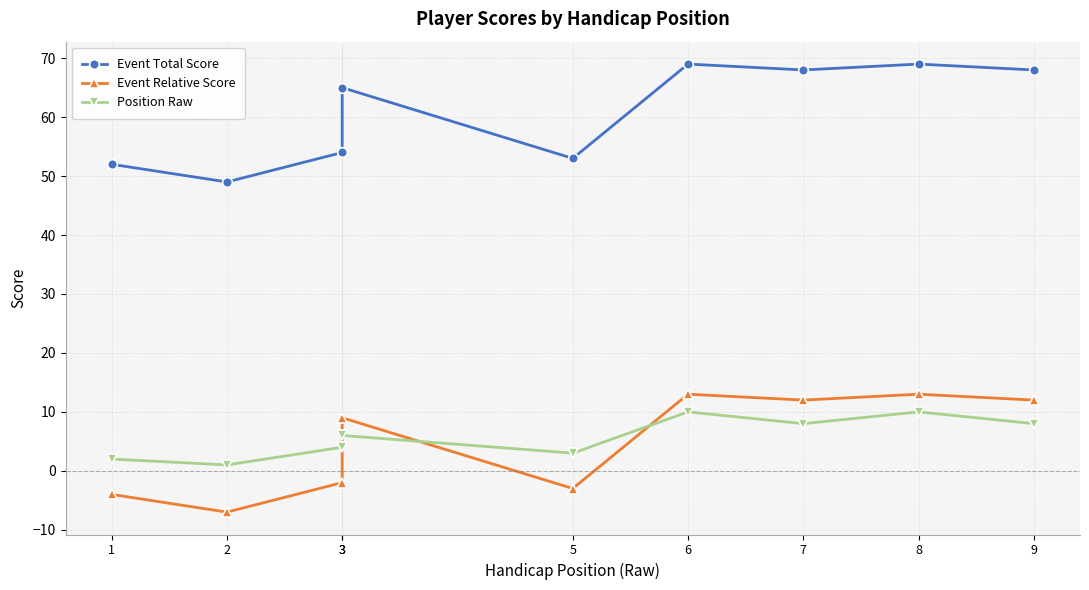

What is the maximum value shown in the chart?

69